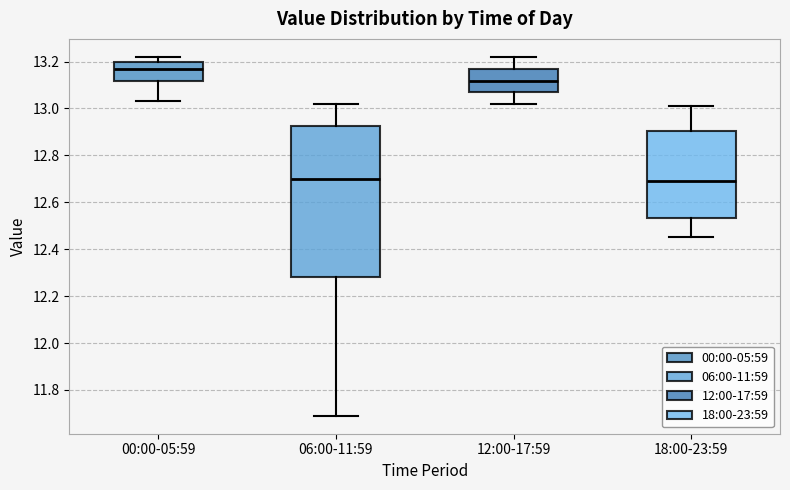

Comparing the boxes themselves (not the whiskers), which one is the tallest?

06:00-11:59